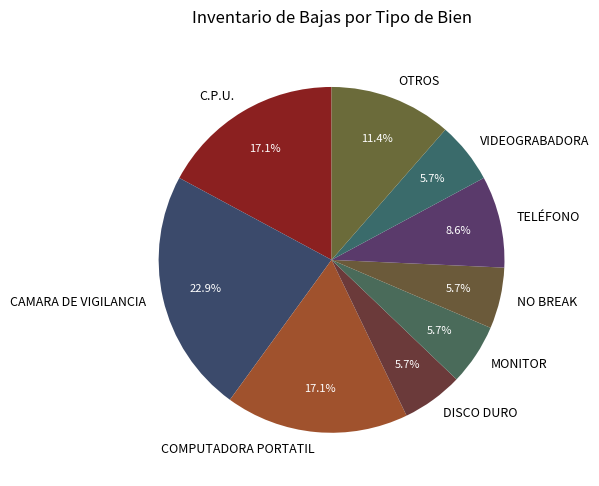

Count the number of slices in the pie.

9